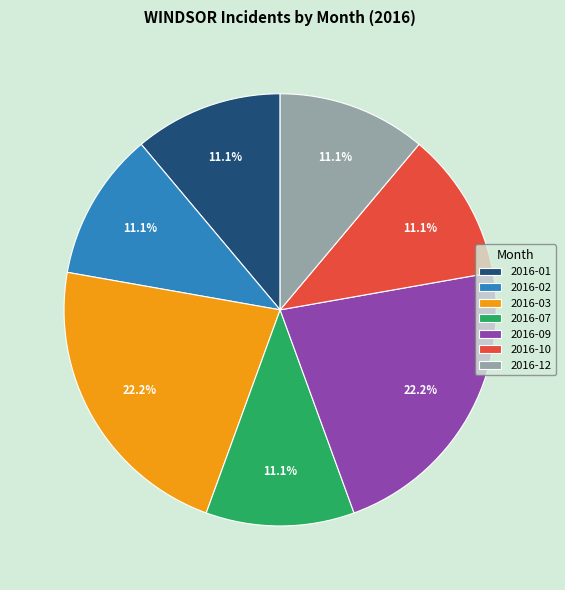

True or false: 2016-01 accounts for 11% of the total.

True